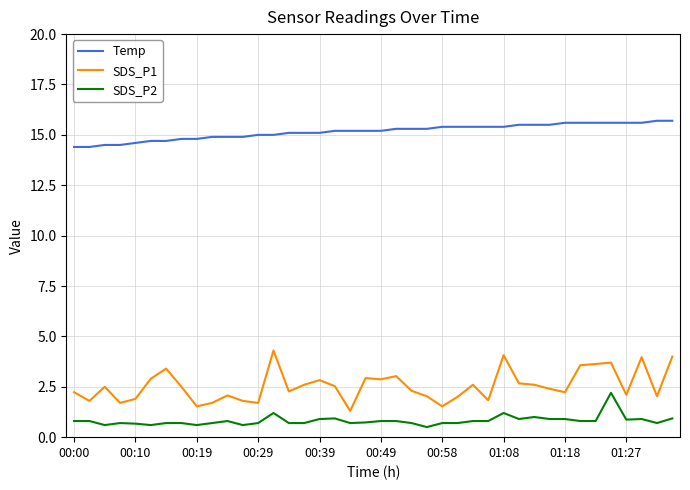

Which series has the largest total across all categories?

Temp